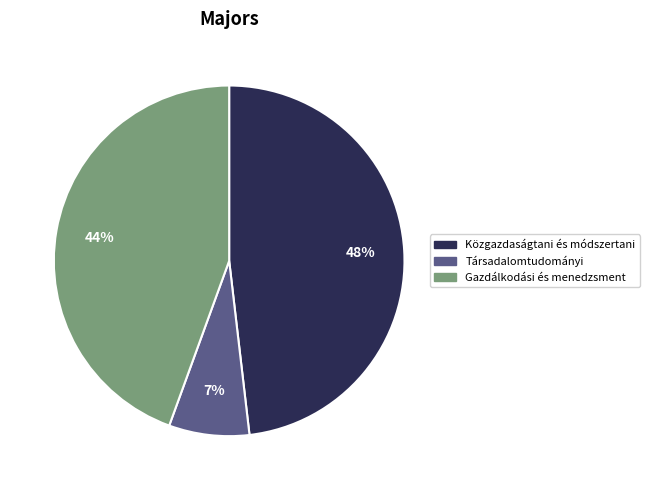

Is there any slice that represents more than half of the pie?

No